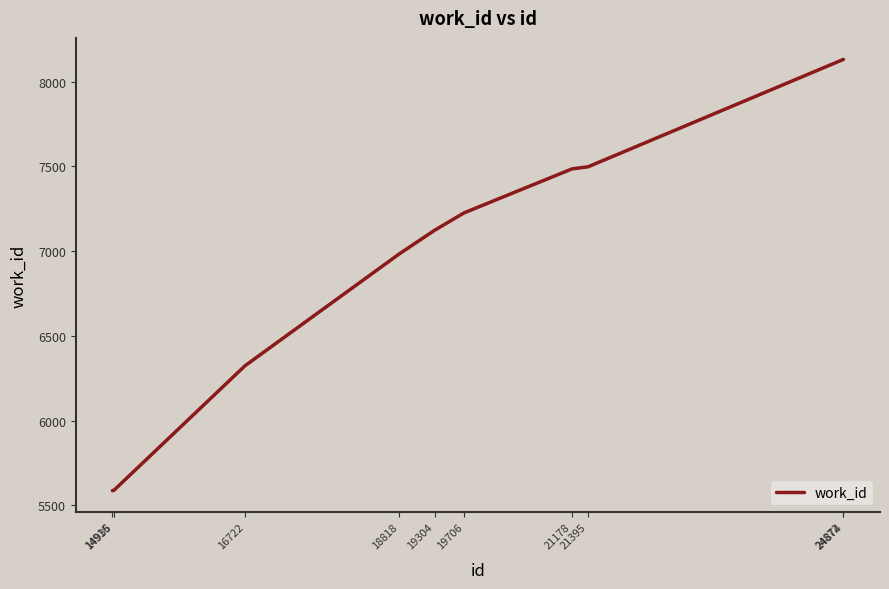

What is the smallest value displayed?

5586